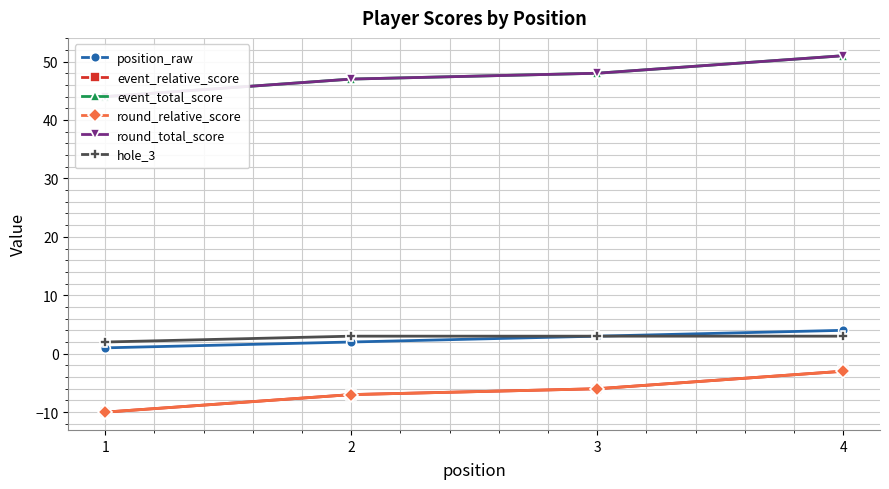

At which category does the chart reach its minimum across all series?

1